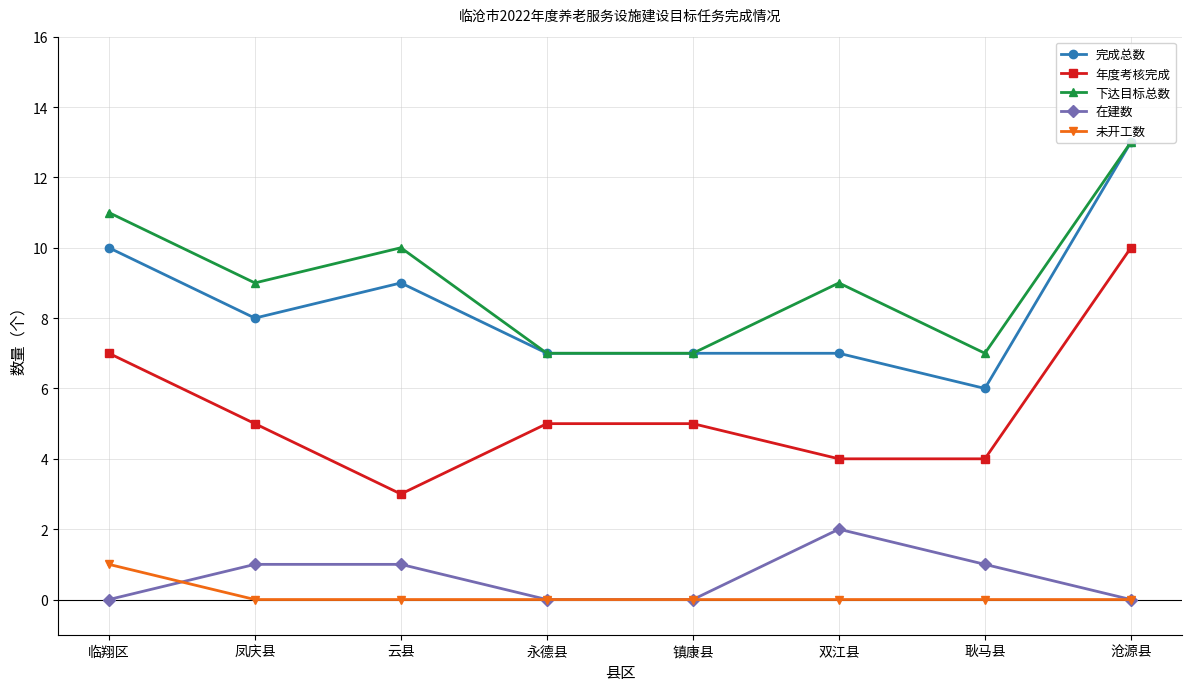

What position from the right is 耿马县?

2